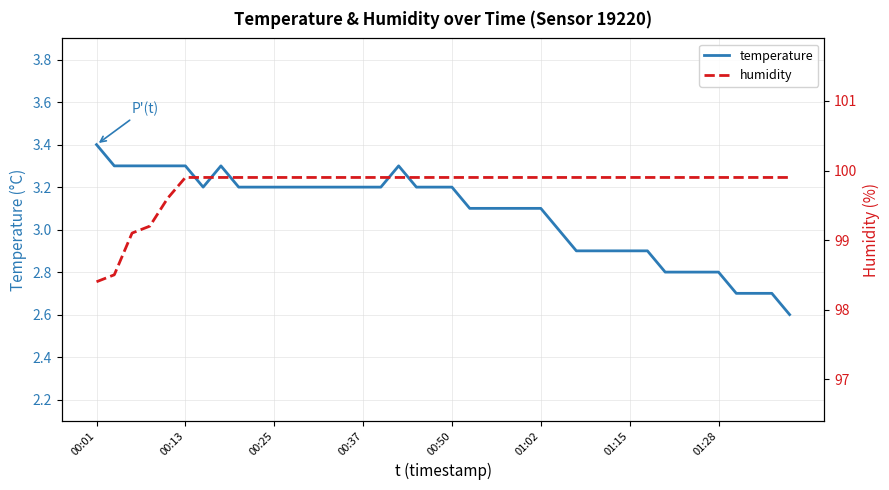

List the series in order of their overall mean, lowest first.

temperature, humidity